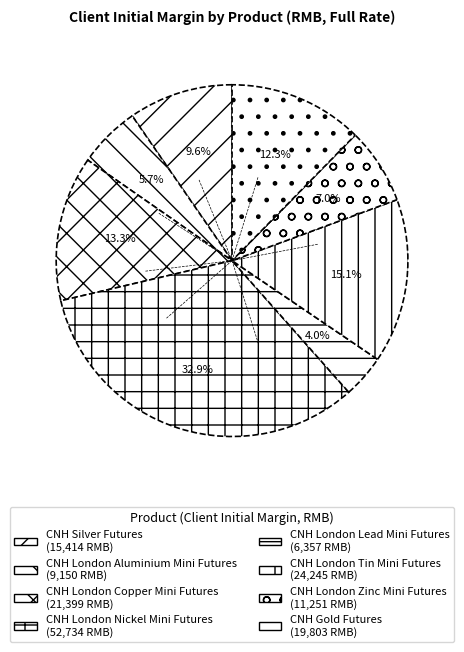

To the nearest percent, what portion does CNH London Lead Mini Futures represent?

4%